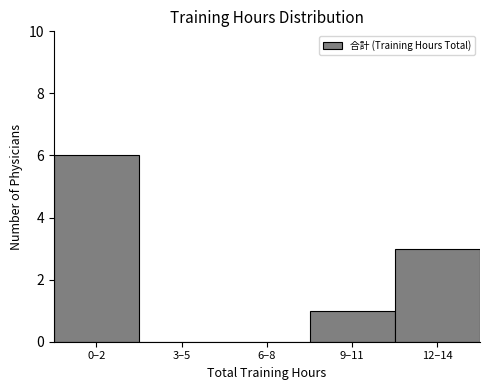

Reading left to right, list all the values displayed in this chart.

0–2=6	3–5=0	6–8=0	9–11=1	12–14=3